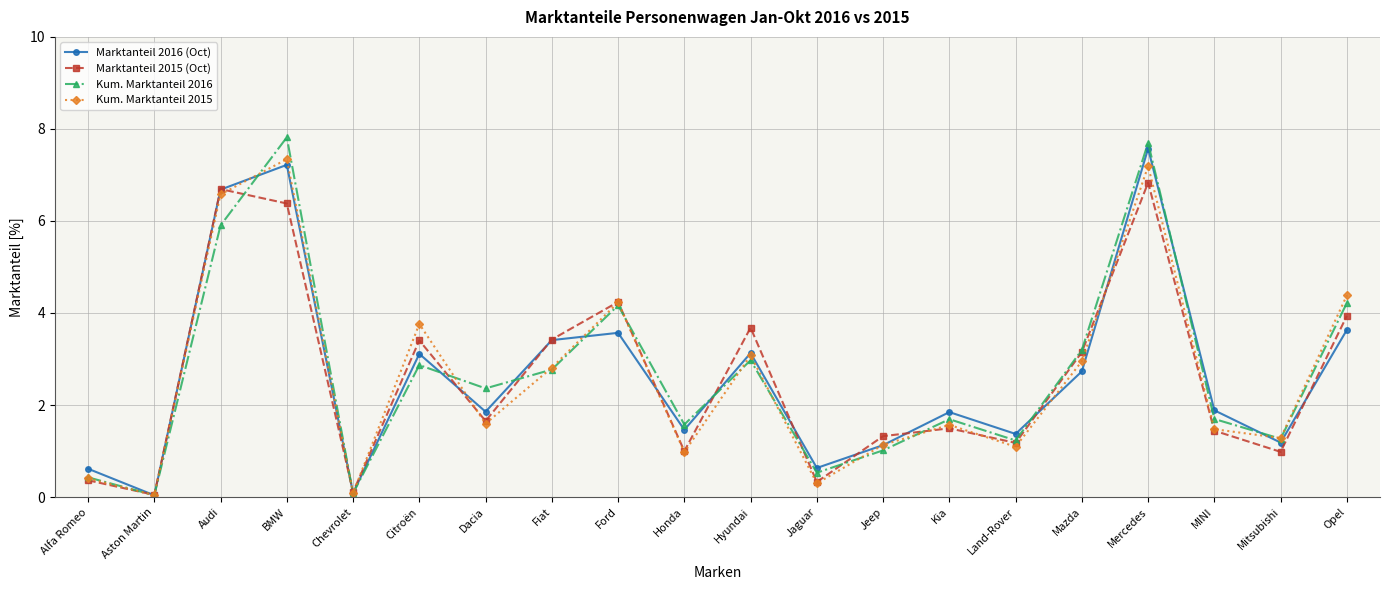

At which label does Kum. Marktanteil 2015 first exceed 1?

Audi